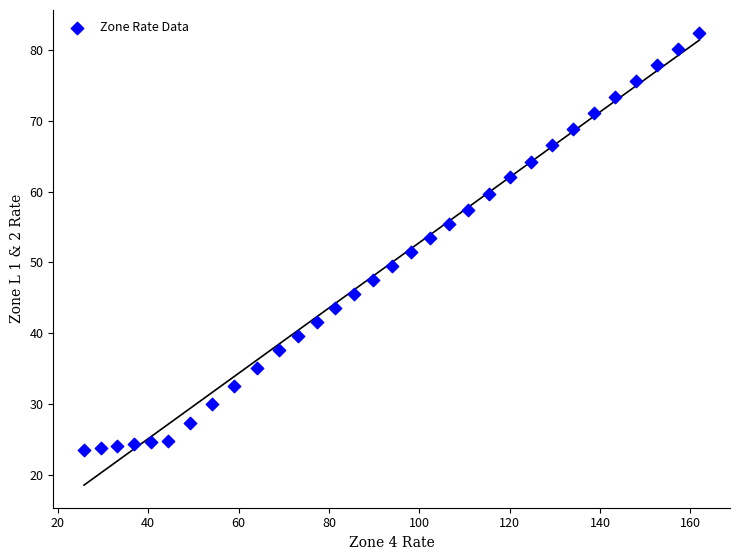

What is the range of X values (max minus min)?

136.1